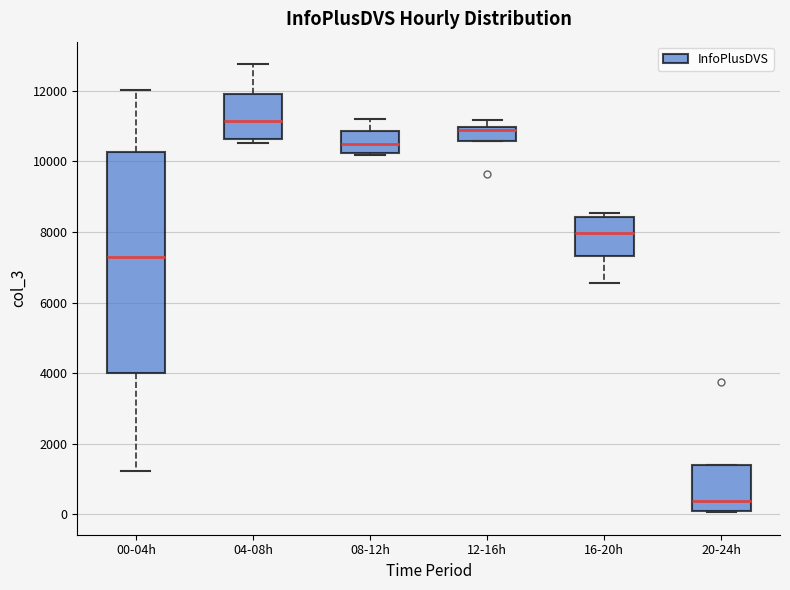

Reading left to right, read every box against the y-axis: the position of its median line, the range the box covers, and the ends of its whiskers. The values are not printed on the chart, so give them approximately, as read against the axis.

00-04h: median 7400, box 4000 to 10200, whiskers 1200 to 12000
04-08h: median 11200, box 10600 to 11800, whiskers 10600 (just below the box's lower edge) to 12800
08-12h: median 10600, box 10200 to 10800, whiskers 10200 to 11200
12-16h: median 10800, box 10600 to 11000, whiskers 10600 to 11200
16-20h: median 8000, box 7400 to 8400, whiskers 6600 to 8600
20-24h: median 400, box 200 to 1400, whiskers 0 to 1400